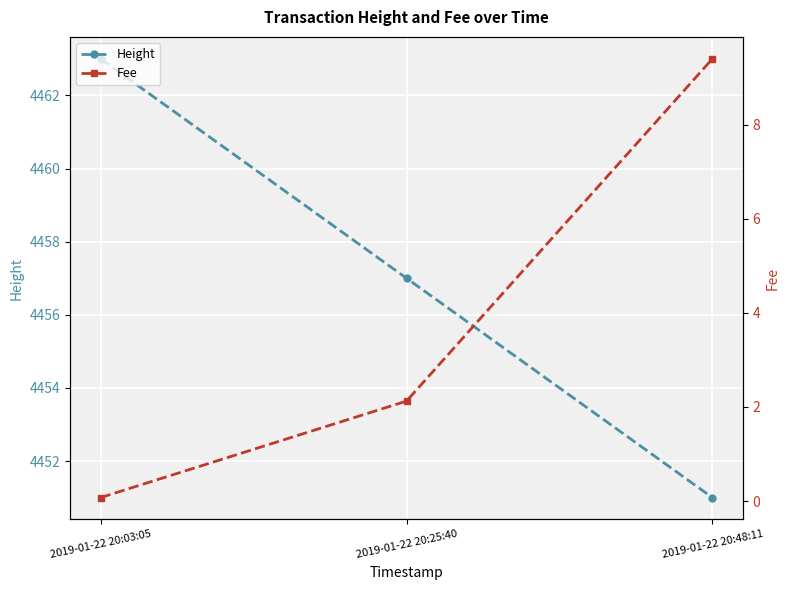

Is it true that Fee equals 15.2 at 2019-01-22 20:48:11?

False